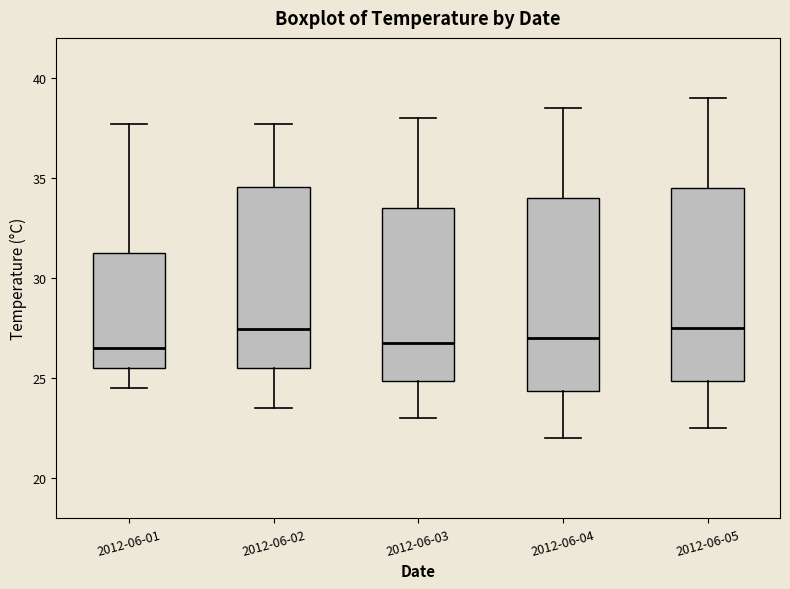

Where does the median line of the box for 2012-06-04 sit on the y-axis? The values are not printed on the chart, so give them approximately, as read against the axis.

27.0